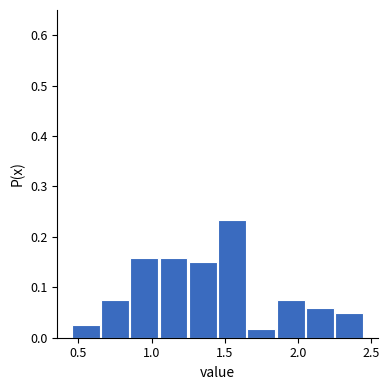

Reading left to right, transcribe this chart: for each bar, give the range it covers on the x-axis and its height. The values are not printed on the chart, so give them approximately, as read against the axis.

0.45 to 0.65: 0.03
0.65 to 0.85: 0.08
0.85 to 1.05: 0.16
1.05 to 1.25: 0.16
1.25 to 1.45: 0.15
1.45 to 1.65: 0.23
1.65 to 1.85: 0.02
1.85 to 2.05: 0.08
2.05 to 2.25: 0.06
2.25 to 2.45: 0.05